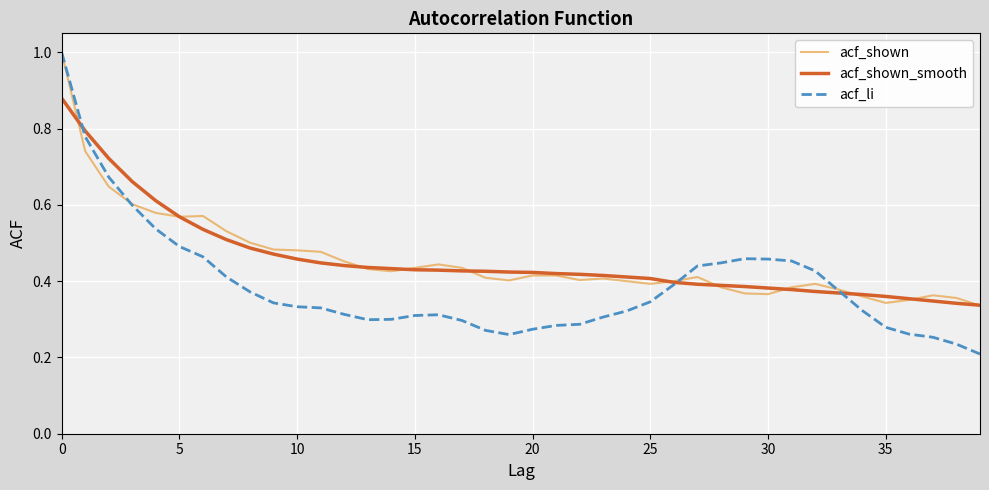

What is the highest value of the acf_shown series?

1.0